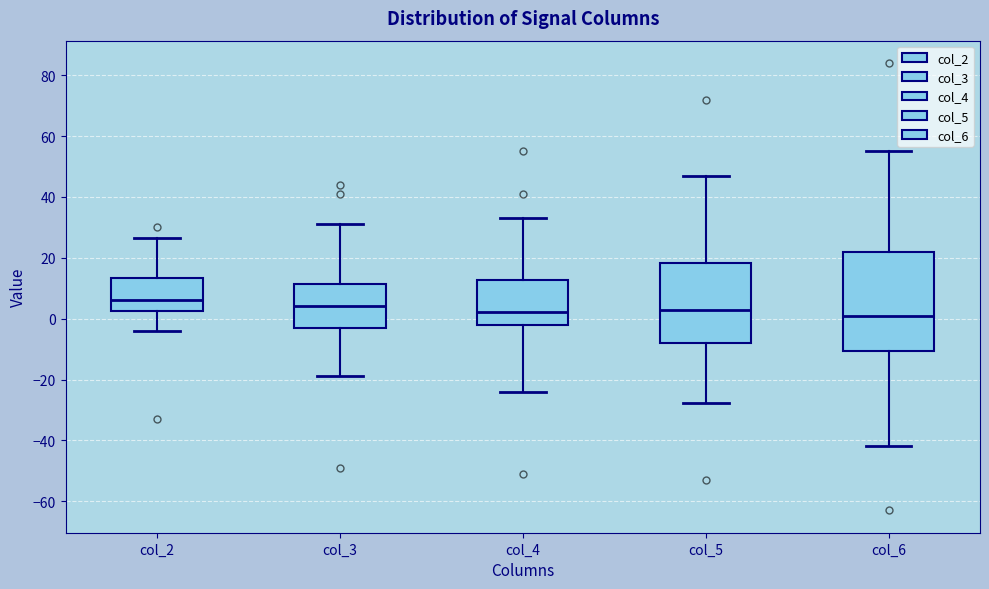

Where does the upper whisker of the box for col_5 end on the y-axis? The values are not printed on the chart, so give them approximately, as read against the axis.

48